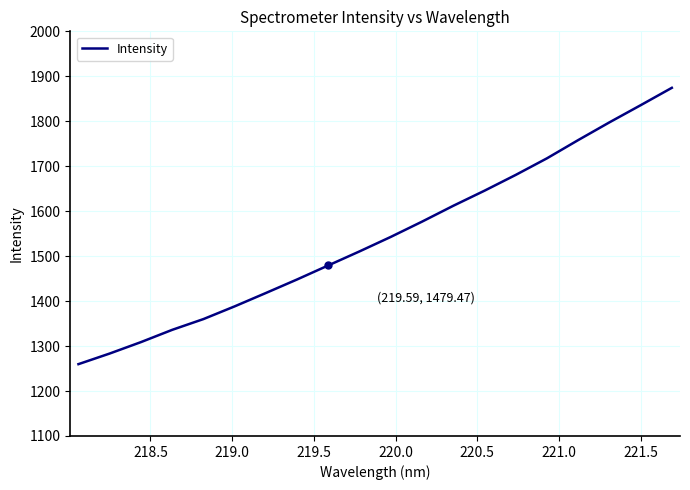

What is the smallest value displayed?

1259.8